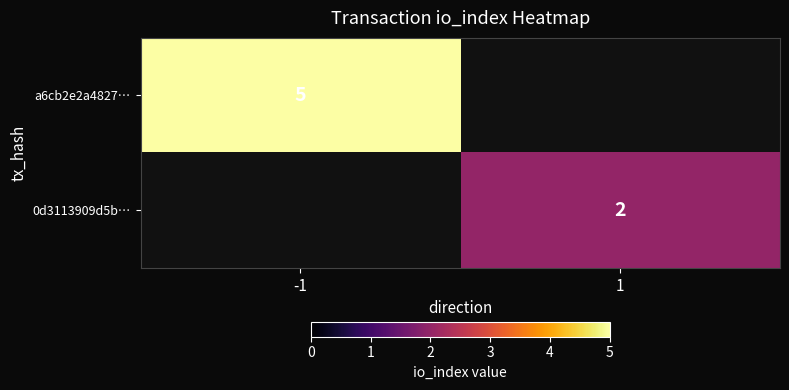

The 0d3113909d5b… series shows 3 at 1. True or false?

False